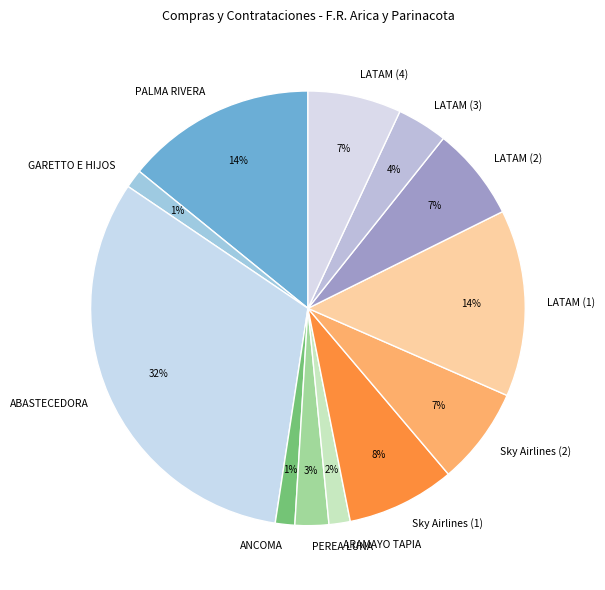

The Sky Airlines (1) slice represents 1% of the pie. True or false?

False